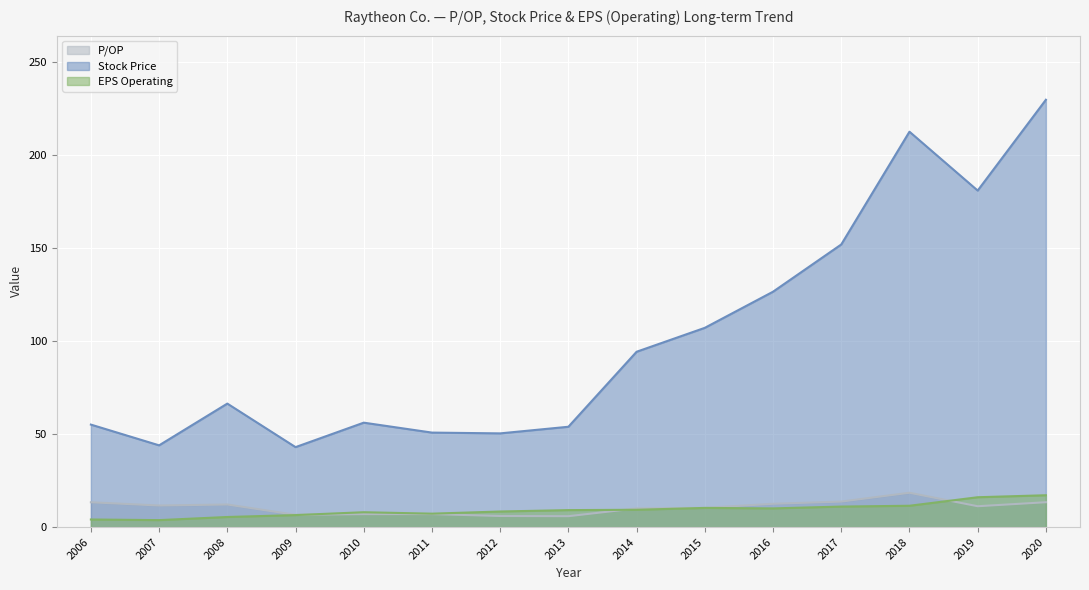

Read the Stock Price value at 2019.

180.9